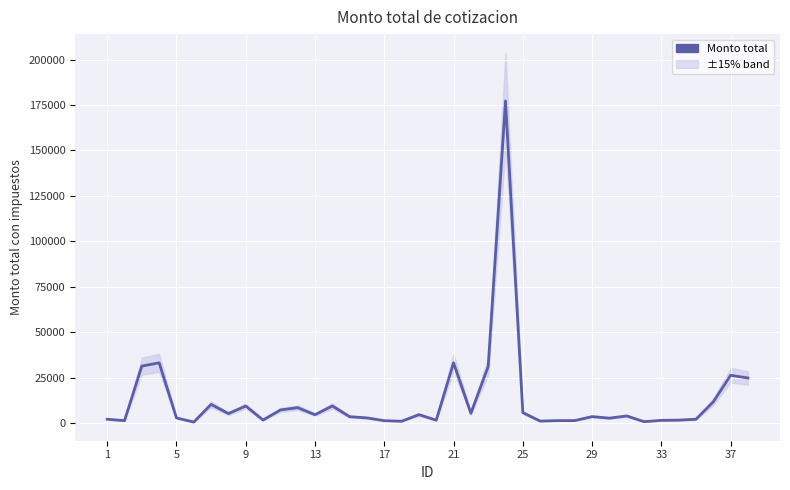

What is the smallest value displayed?

589.0